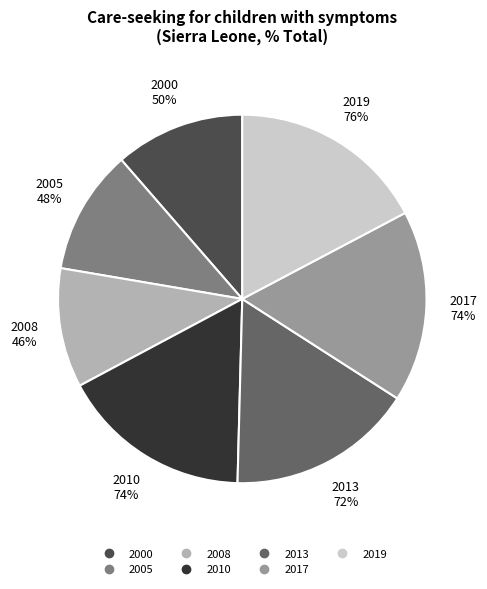

Count the number of slices in the pie.

7